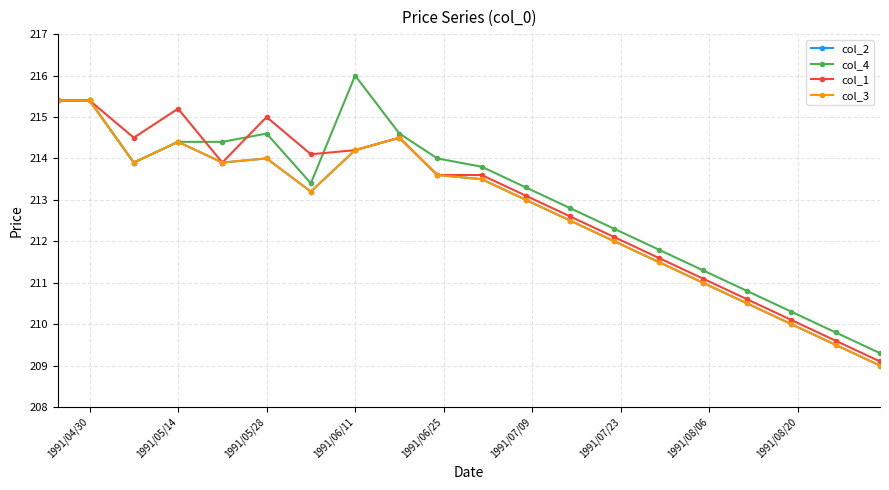

Is this an area chart (filled region under the line)?

No